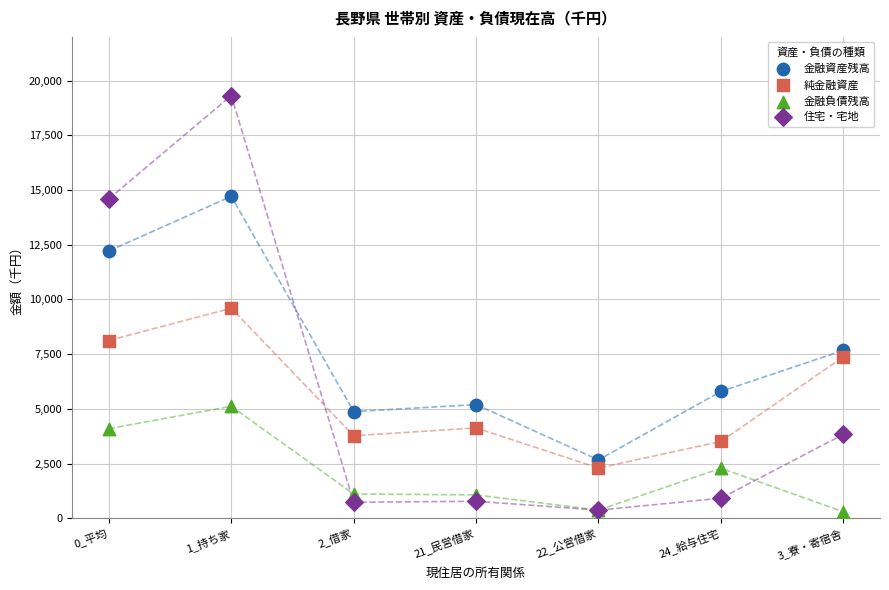

In the 金融資産残高 series, what Y value is closest to 8689?

7670